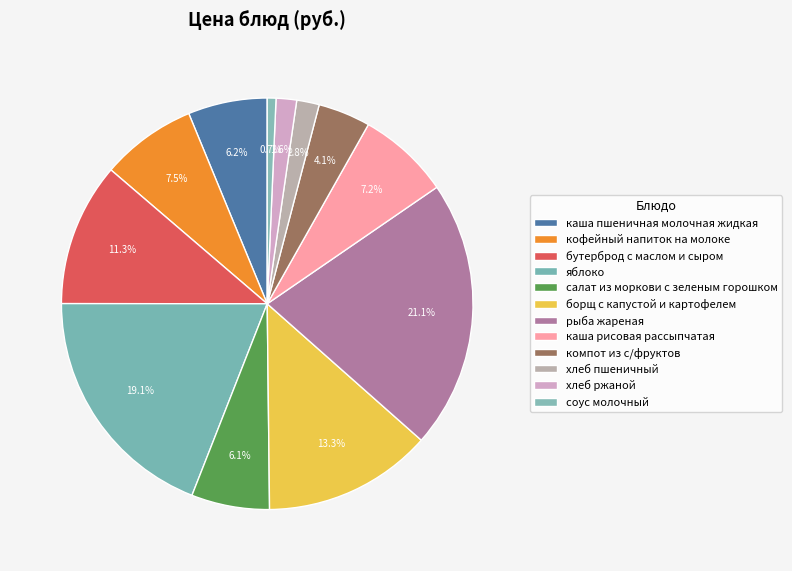

To the nearest percent, what is the combined percentage of рыба жареная and яблоко?

40%